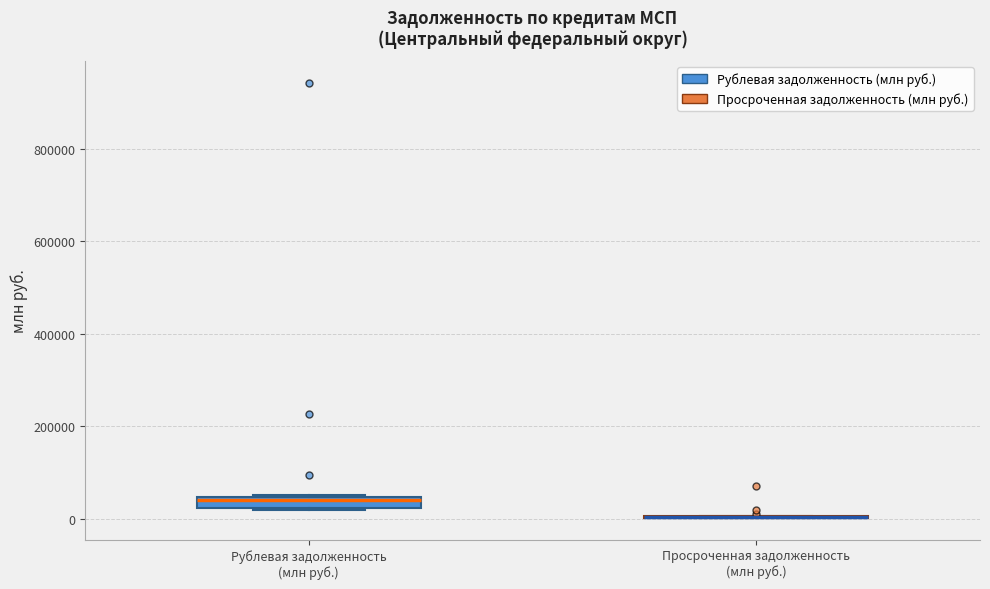

Which box is the tallest, from its lower edge to its upper edge?

Рублевая задолженность (млн руб.)